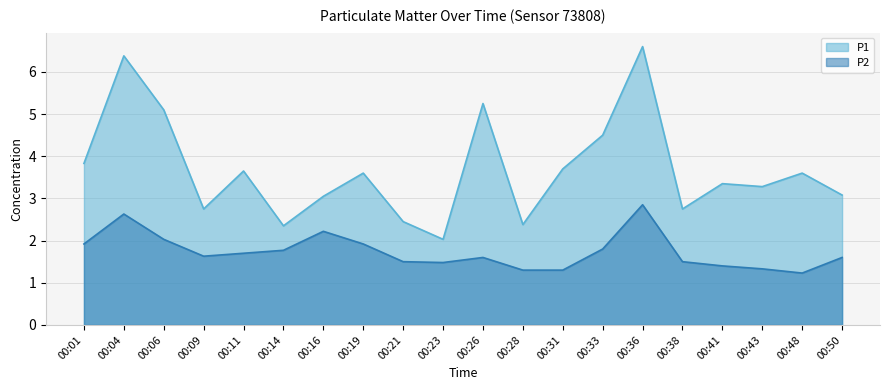

True or false: P2 has a value of 2.4 at 00:43.

False